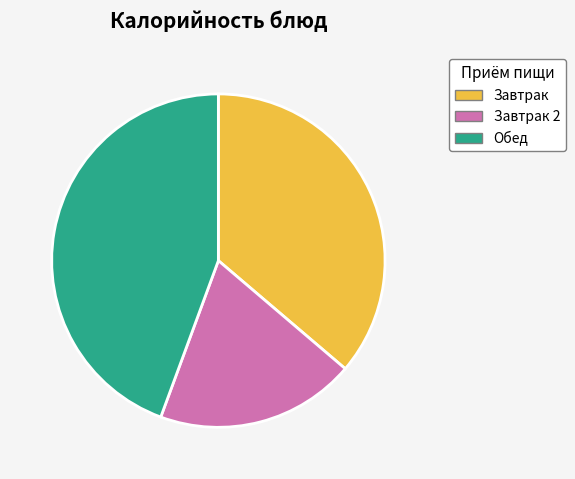

Is there a majority slice in this chart?

No